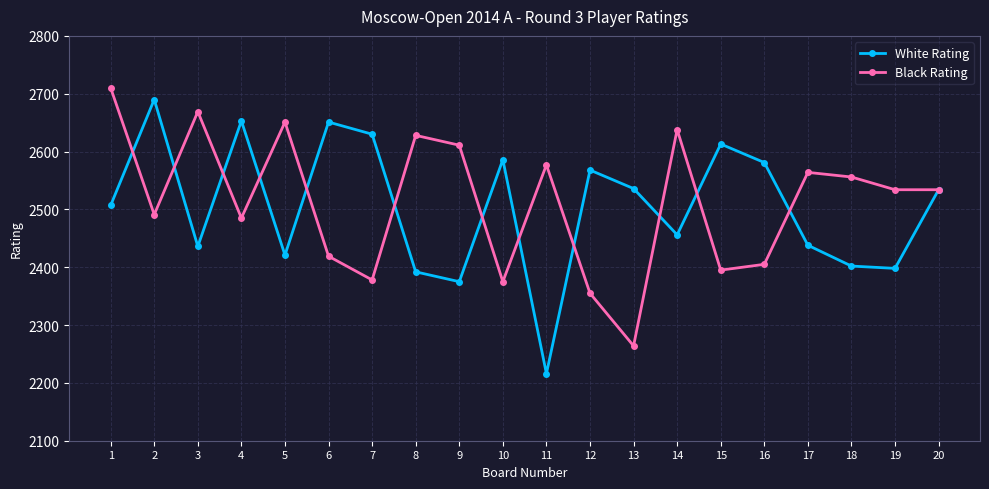

Count the number of categories in the chart.

20